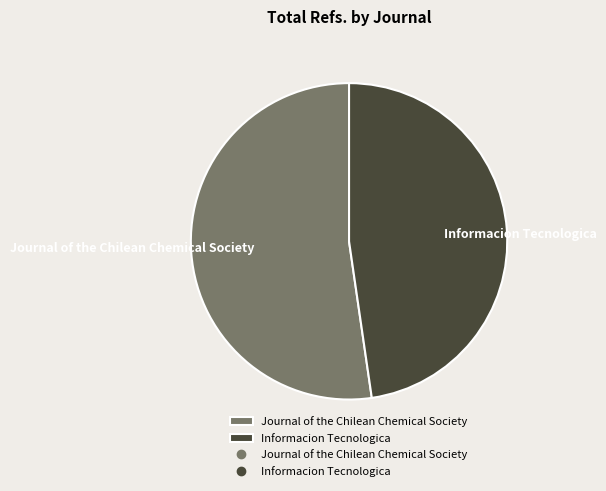

Is it true that Informacion Tecnologica is 60% of the pie?

False